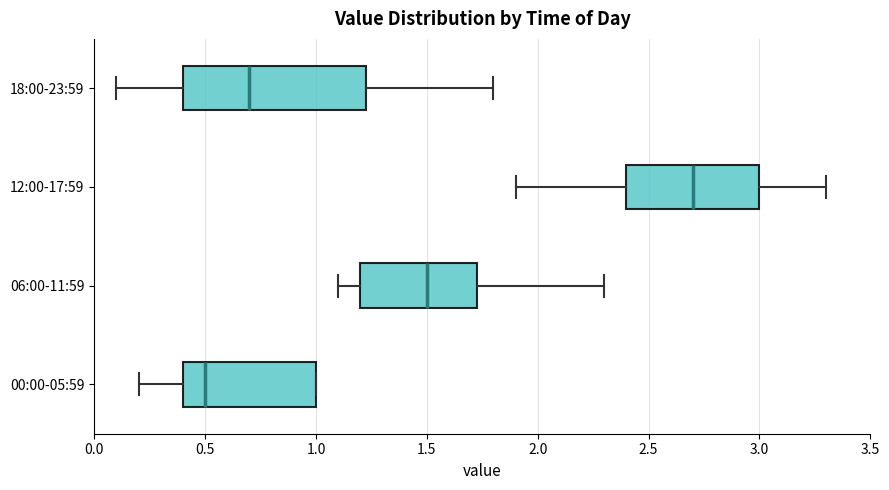

Comparing the boxes themselves (not the whiskers), which one is the widest?

18:00-23:59